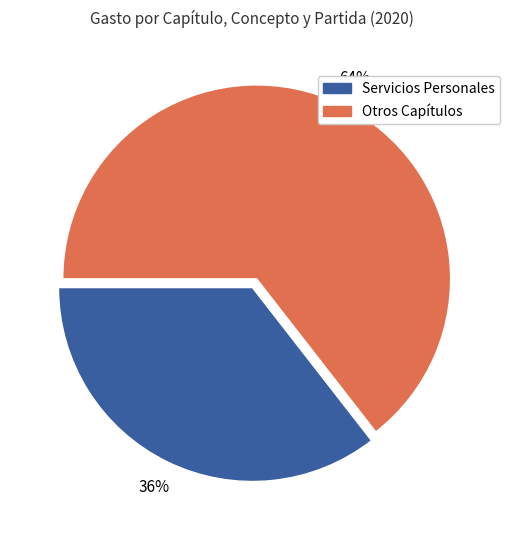

To the nearest percent, what is the average slice percentage?

50%